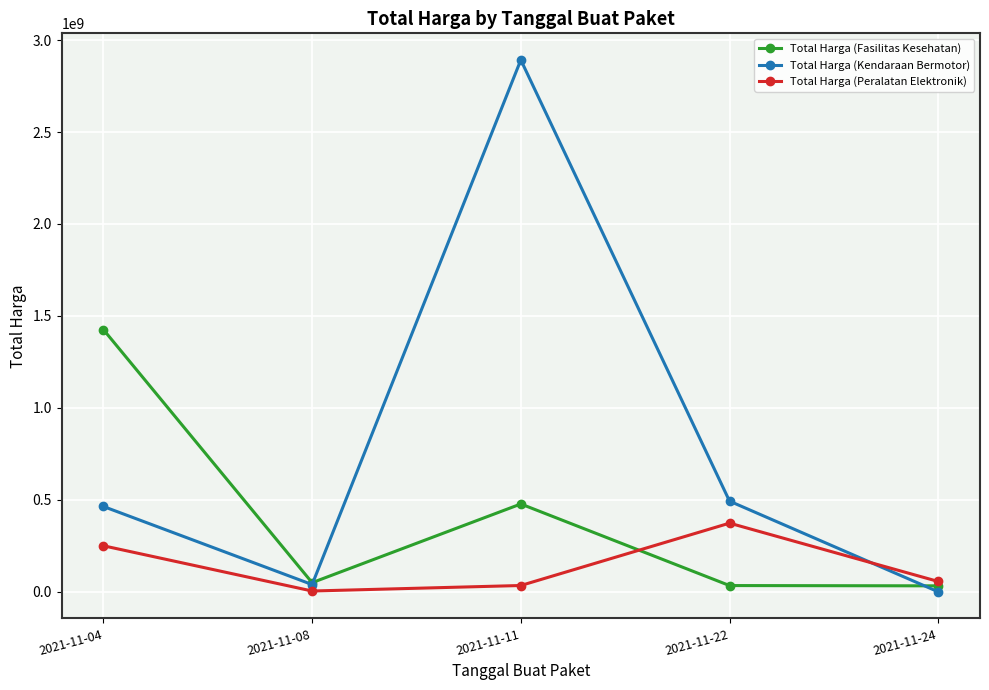

Is this an area chart (filled region under the line)?

No